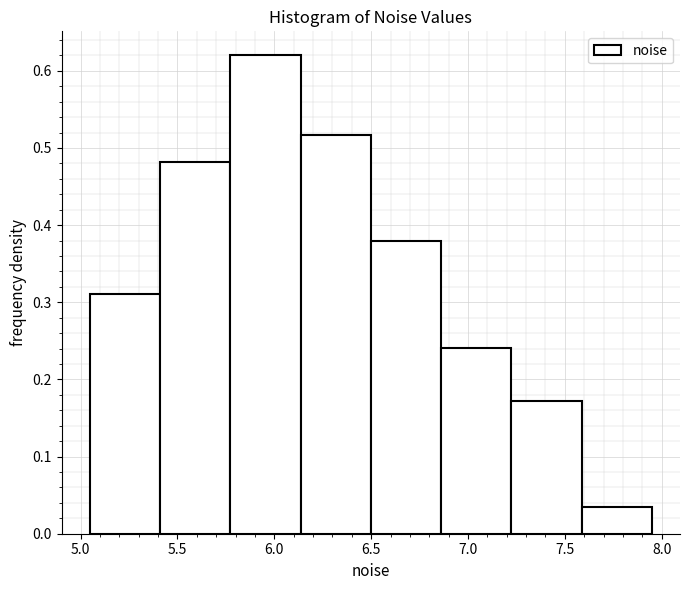

Reading left to right, transcribe this chart: for each bar, give the range it covers on the x-axis and its height. Neither the bar edges nor the heights are printed on the chart, so give them approximately, as read against the axes.

5.05 to 5.40: 0.31
5.40 to 5.75: 0.48
5.75 to 6.15: 0.62
6.15 to 6.50: 0.52
6.50 to 6.85: 0.38
6.85 to 7.20: 0.24
7.20 to 7.60: 0.17
7.60 to 7.95: 0.03